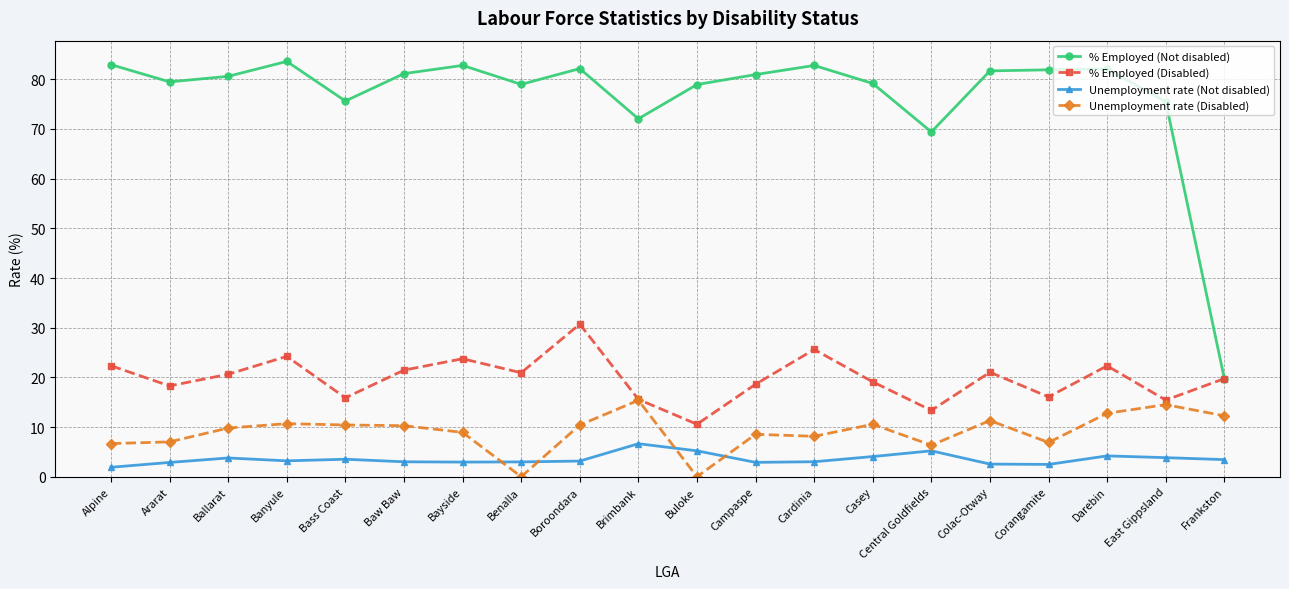

What is the sum of all % Employed (Not disabled) values?

1531.5